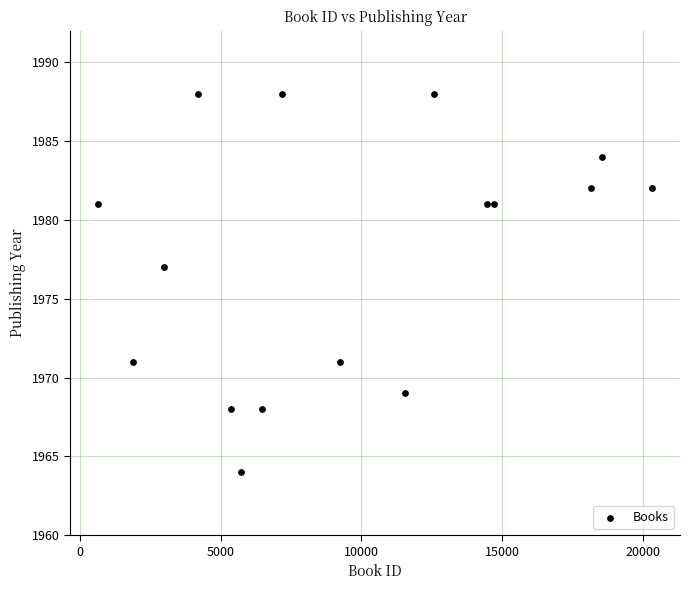

What is the range of X values (max minus min)?

19683